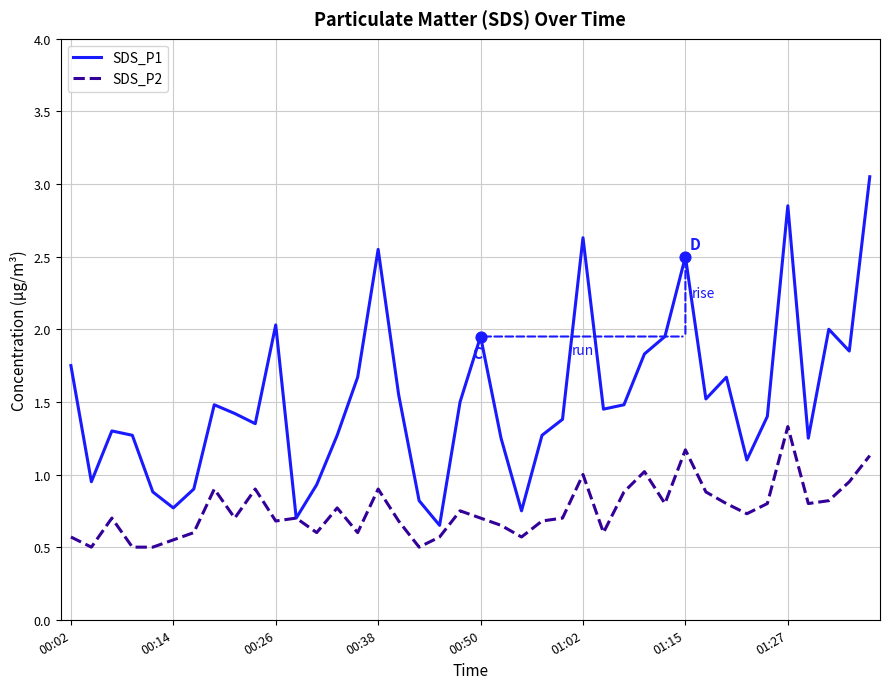

Which series has the largest total across all categories?

SDS_P1